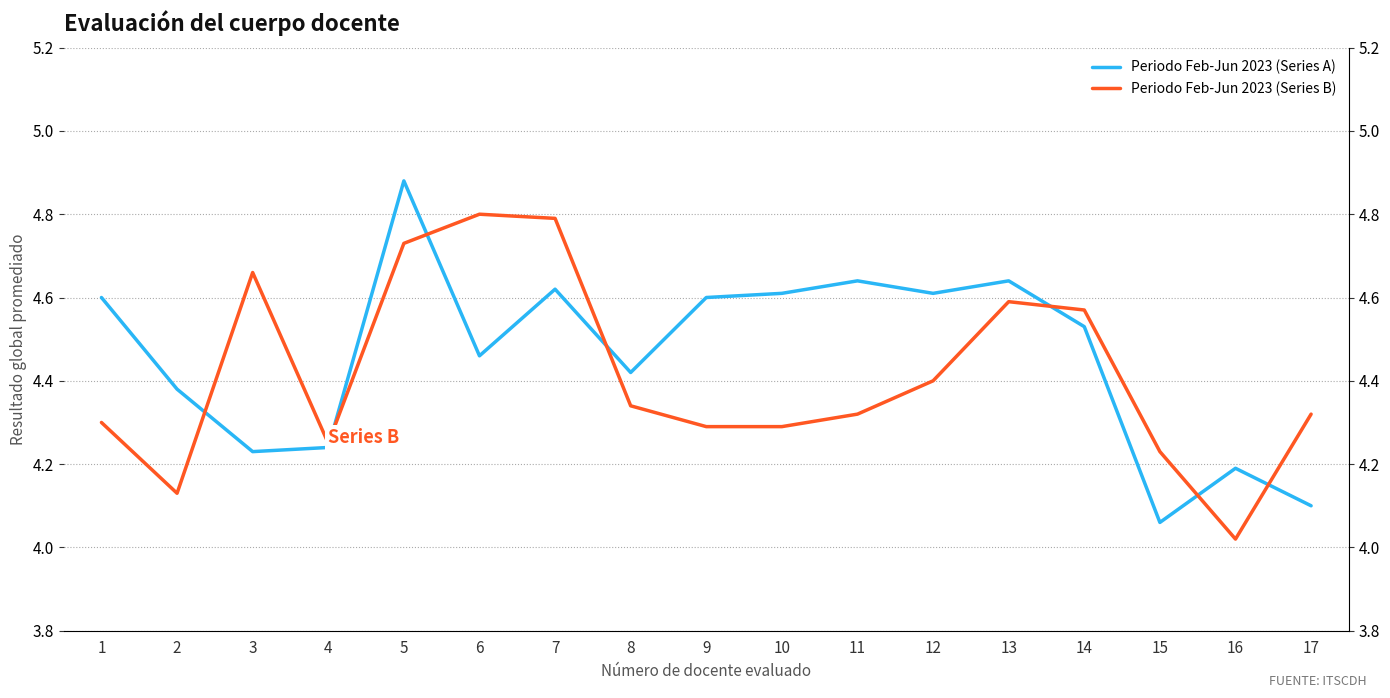

Between 2 and 6, which is larger?

6